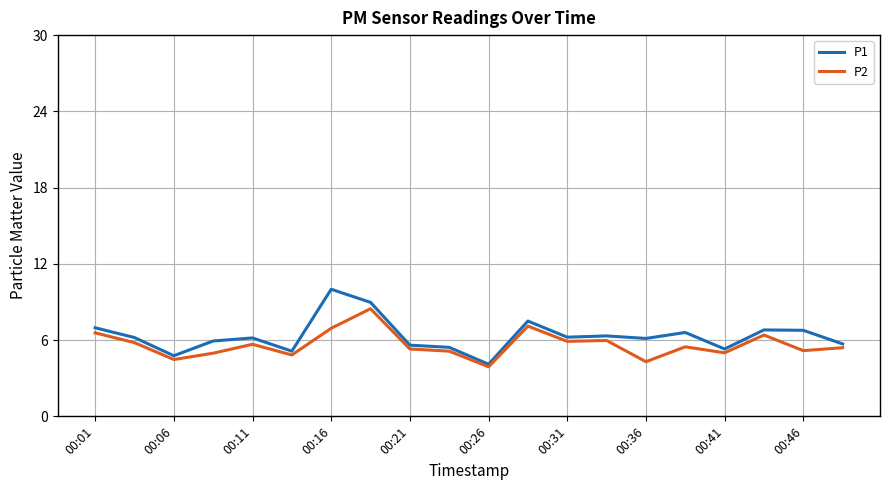

Which series has the widest spread of values?

P1